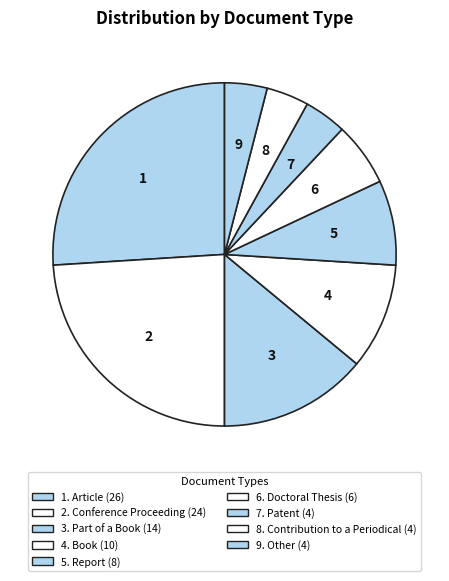

How many segments does this pie chart have?

9